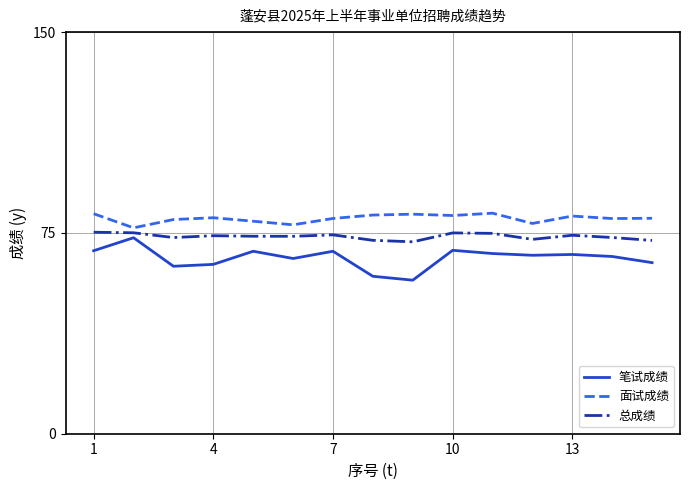

What is the average value of the 总成绩 series?

73.7